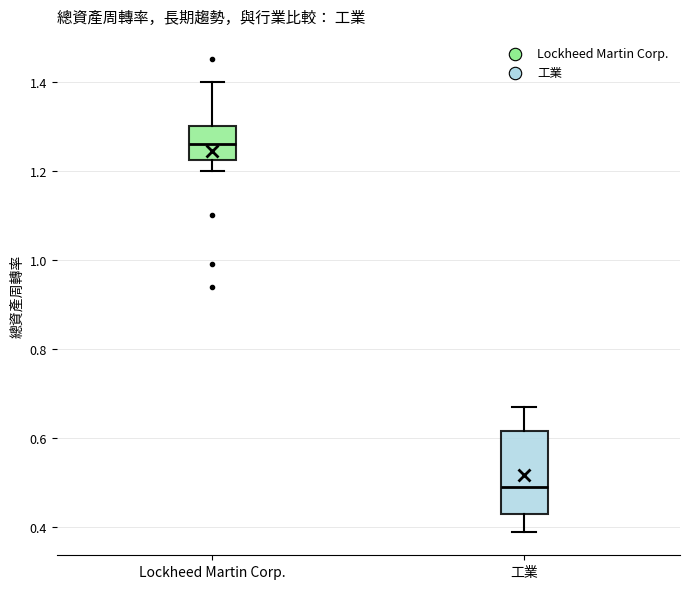

Which box's median line is the highest?

Lockheed Martin Corp.